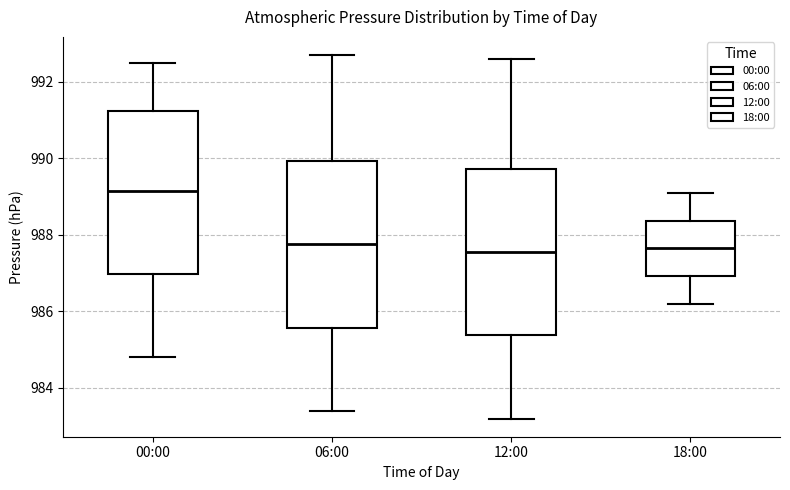

Where is the upper edge of the box for 00:00 on the y-axis? The values are not printed on the chart, so give them approximately, as read against the axis.

991.2